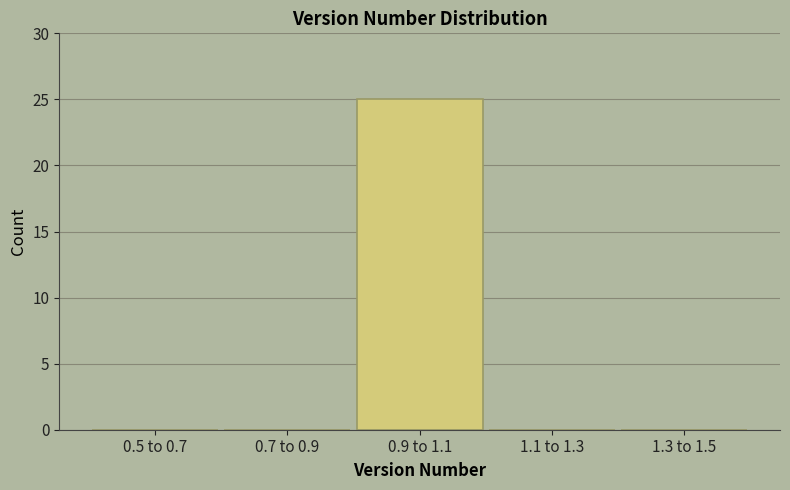

Reading left to right, list all the values displayed in this chart.

0.5 to 0.7=0	0.7 to 0.9=0	0.9 to 1.1=25	1.1 to 1.3=0	1.3 to 1.5=0